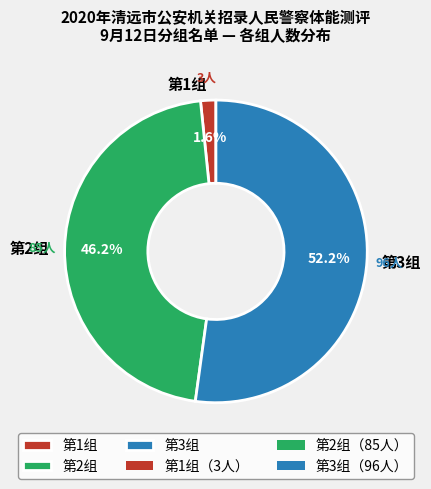

Is there a majority slice in this chart?

Yes